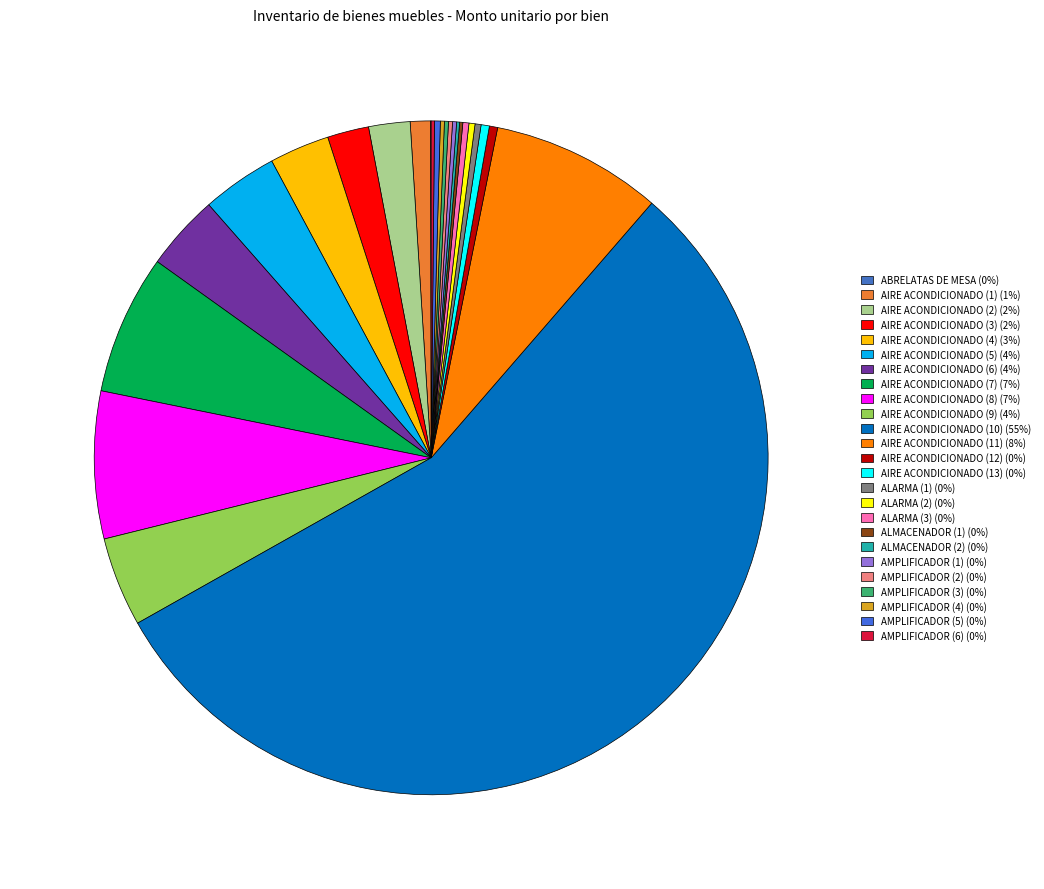

Is the sum of AIRE ACONDICIONADO (6) and AMPLIFICADOR (3) greater than half?

No